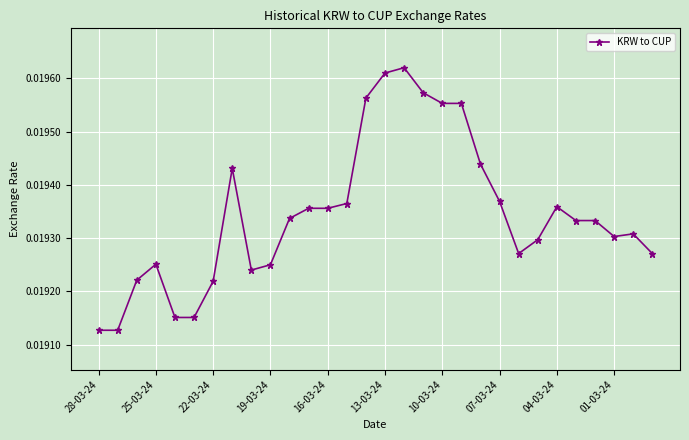

What is the sum of all values?

0.6